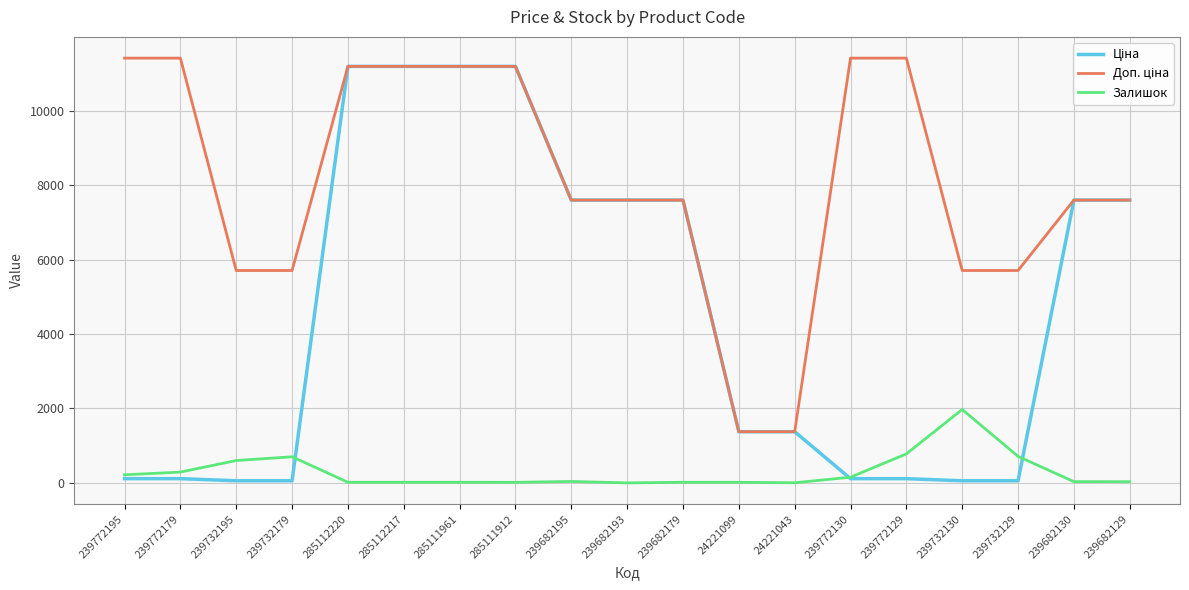

True or false: Залишок has a value of 4.0 at 24221043.

True